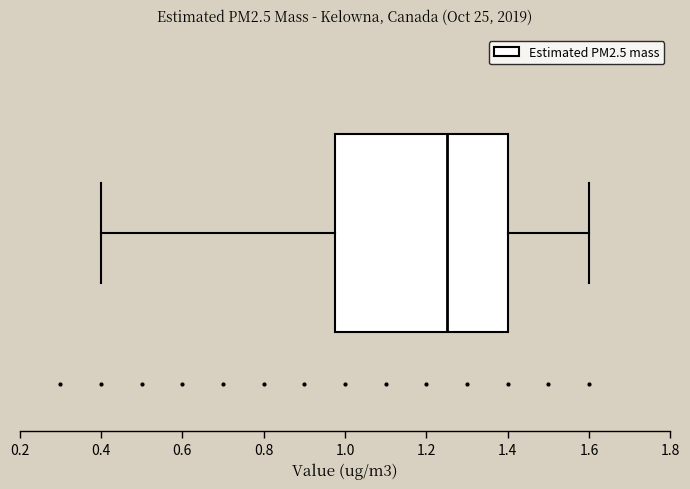

Transcribe this box plot: give where the median line is, the range the box spans, and where the two whiskers end, as read against the x-axis. The values are not printed on the chart, so give them approximately, as read against the axis.

median 1.26, box 0.98 to 1.40, whiskers 0.40 to 1.60